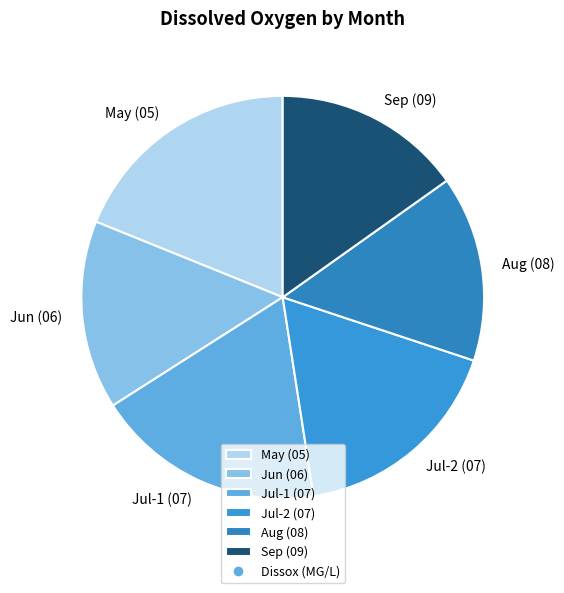

Between Jun (06) and Jul-1 (07), which is larger?

Jul-1 (07)